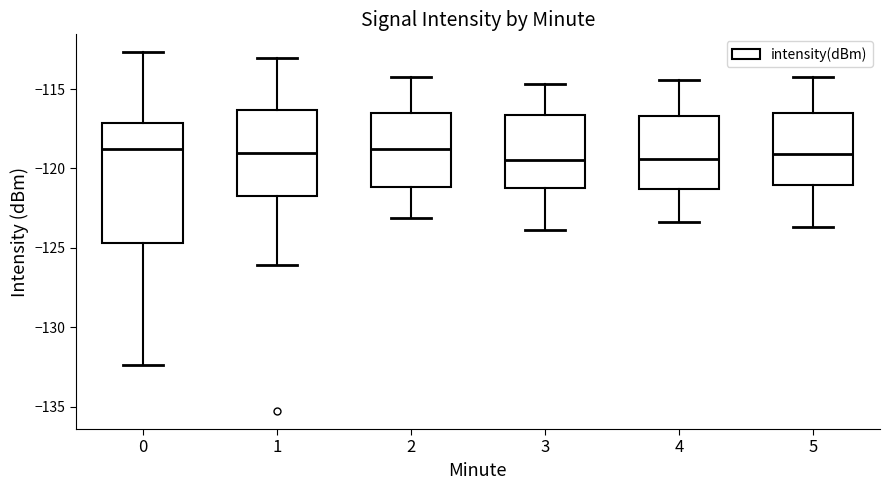

Where does the median line of the box at x = 4 sit on the y-axis? The values are not printed on the chart, so give them approximately, as read against the axis.

-119.5